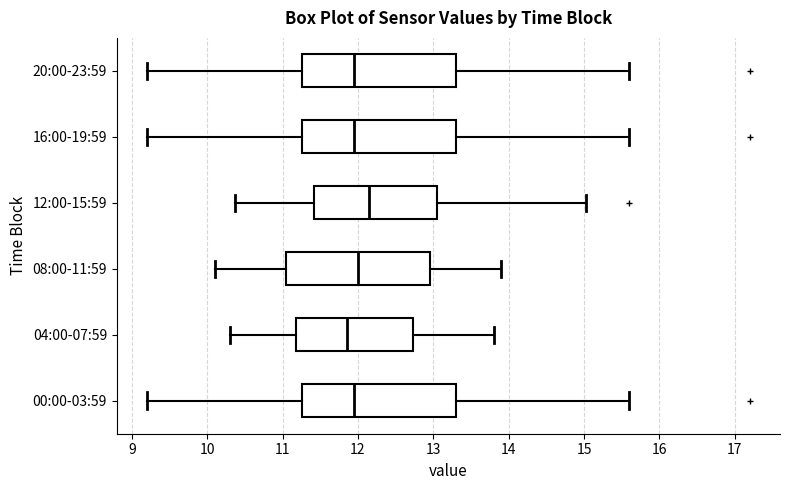

Reading bottom to top, transcribe this box plot: for each box, give where its median line is, the range the box spans, and where its two whiskers end, as read against the x-axis. The values are not printed on the chart, so give them approximately, as read against the axis.

00:00-03:59: median 12.0, box 11.3 to 13.3, whiskers 9.2 to 15.6
04:00-07:59: median 11.9, box 11.2 to 12.7, whiskers 10.3 to 13.8
08:00-11:59: median 12.0, box 11.1 to 13.0, whiskers 10.1 to 13.9
12:00-15:59: median 12.2, box 11.4 to 13.0, whiskers 10.4 to 15.0
16:00-19:59: median 12.0, box 11.3 to 13.3, whiskers 9.2 to 15.6
20:00-23:59: median 12.0, box 11.3 to 13.3, whiskers 9.2 to 15.6